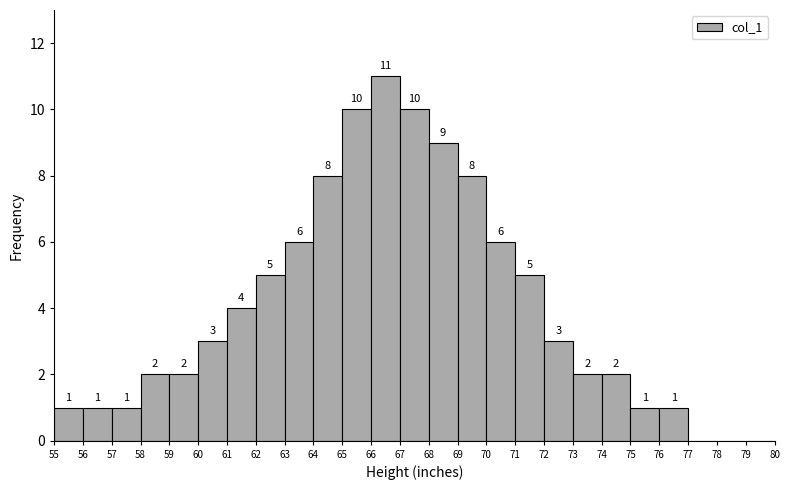

Which range on the x-axis has the tallest bar?

66 to 67